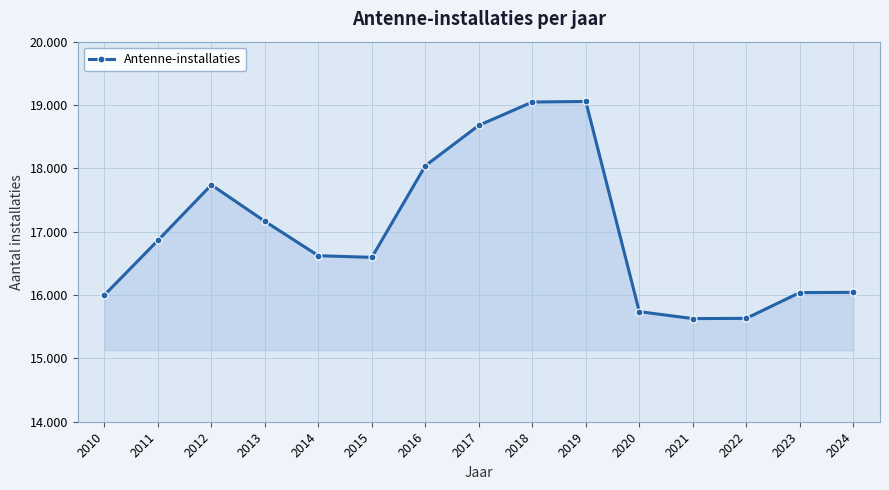

True or false: the data shows 16000 at 2010.

True